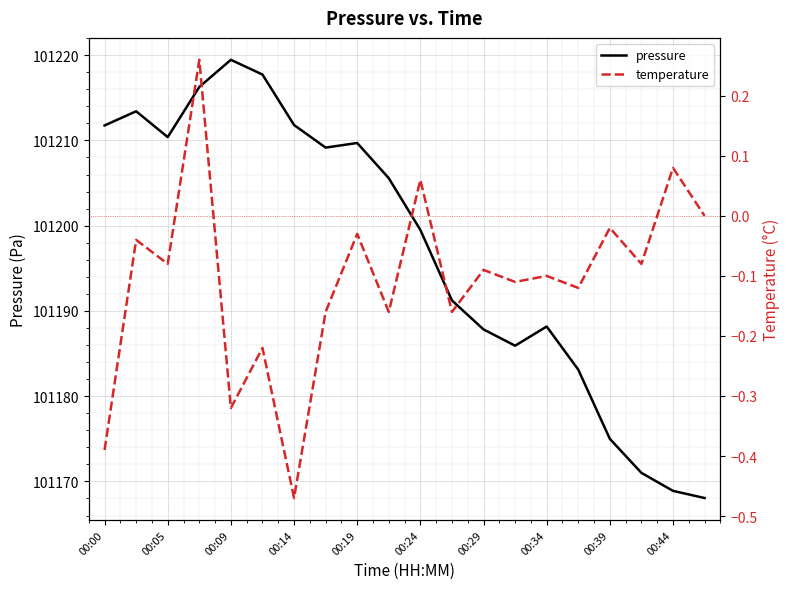

Which series has the largest range (max minus min)?

pressure